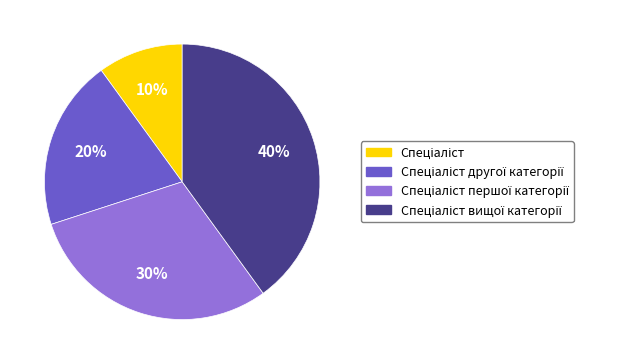

Is there a majority slice in this chart?

No